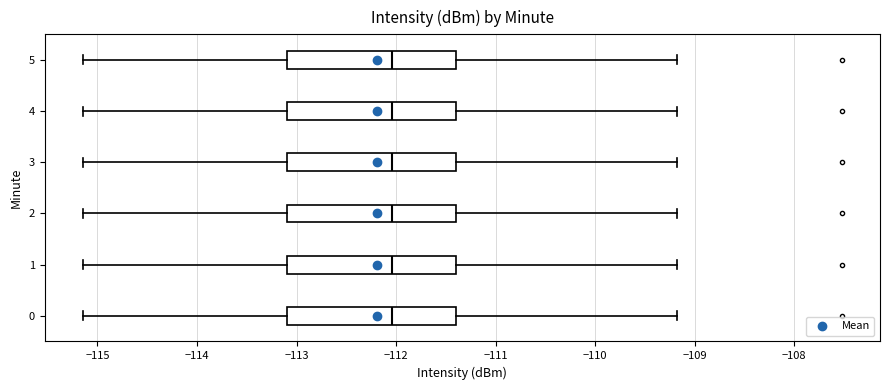

Reading bottom to top, transcribe this box plot: for each box, give where its median line is, the range the box spans, and where its two whiskers end, as read against the x-axis. The values are not printed on the chart, so give them approximately, as read against the axis.

0: median -112.0, box -113.1 to -111.4, whiskers -115.1 to -109.2
1: median -112.0, box -113.1 to -111.4, whiskers -115.1 to -109.2
2: median -112.0, box -113.1 to -111.4, whiskers -115.1 to -109.2
3: median -112.0, box -113.1 to -111.4, whiskers -115.1 to -109.2
4: median -112.0, box -113.1 to -111.4, whiskers -115.1 to -109.2
5: median -112.0, box -113.1 to -111.4, whiskers -115.1 to -109.2